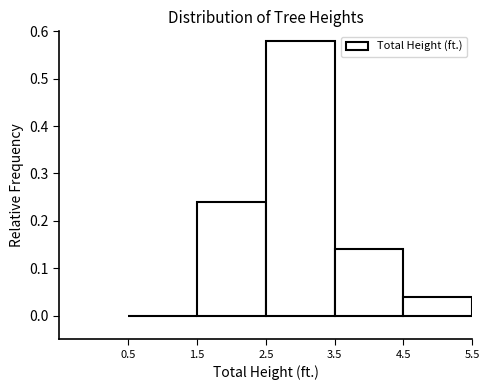

Over which range of the x-axis is the bar tallest?

2.5 to 3.5